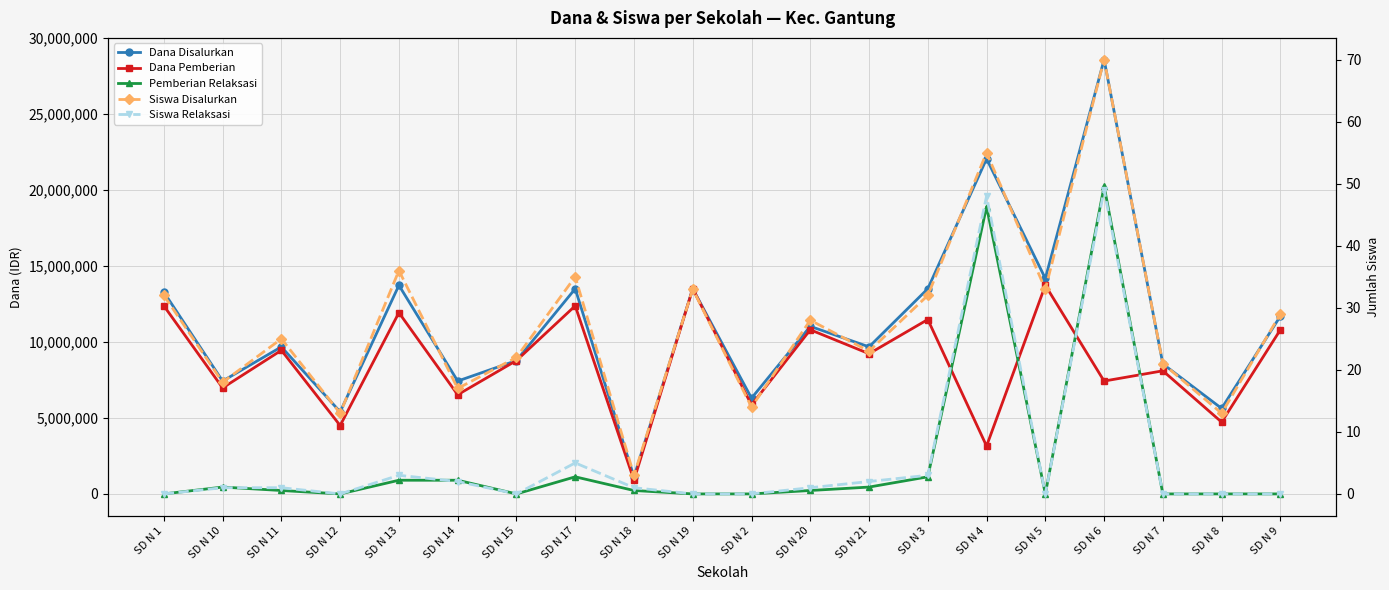

Which series changed the most between SD N 5 and SD N 9?

Dana Pemberian